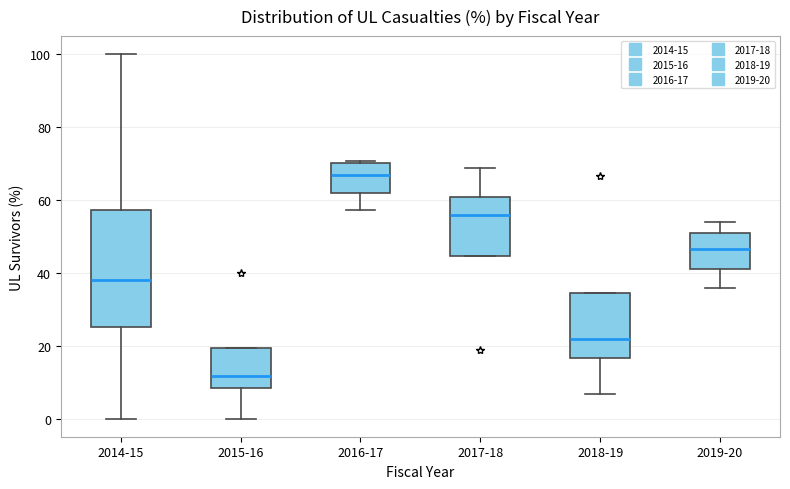

Which box has the lowest median line?

2015-16